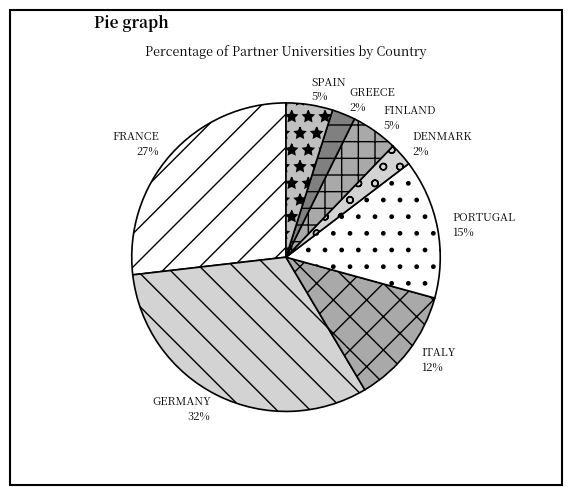

Does any single category account for the majority?

No